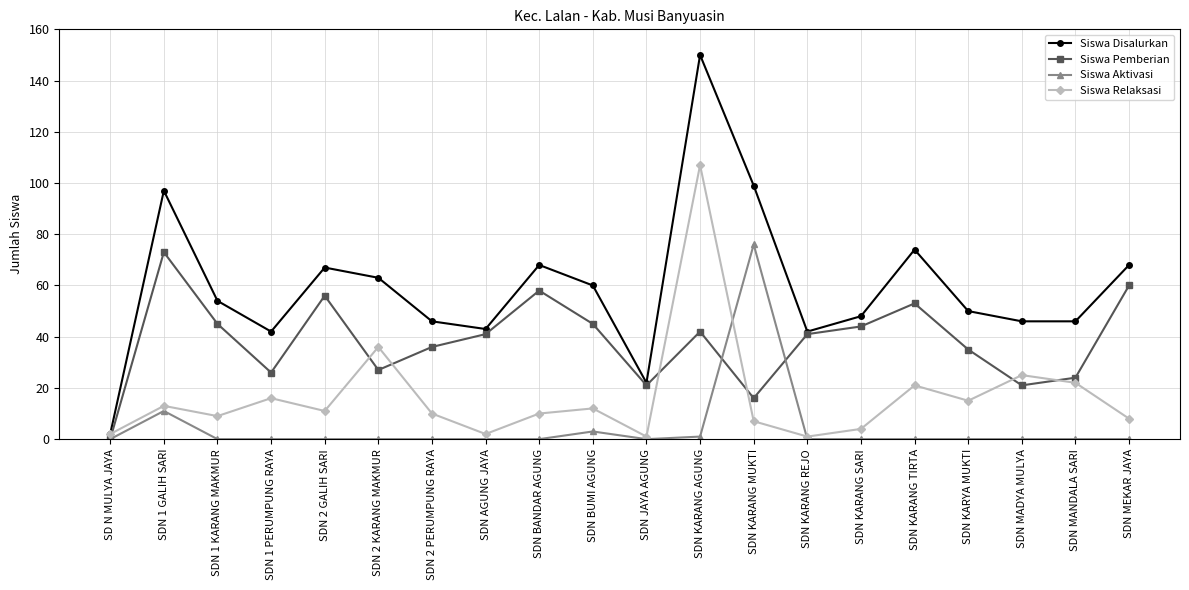

What is the total value across all series at SDN KARANG MUKTI?

198